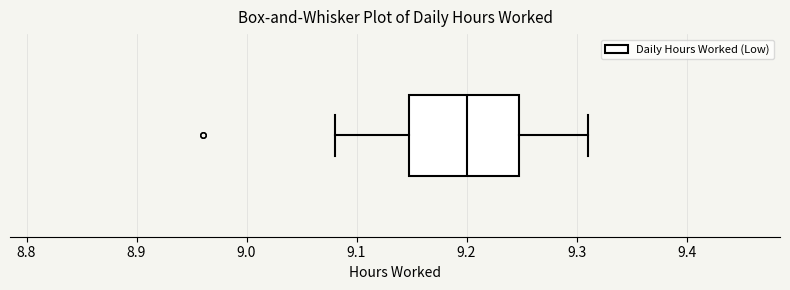

Transcribe this box plot: give where the median line is, the range the box spans, and where the two whiskers end, as read against the x-axis. The values are not printed on the chart, so give them approximately, as read against the axis.

median 9.20, box 9.15 to 9.25, whiskers 9.08 to 9.31